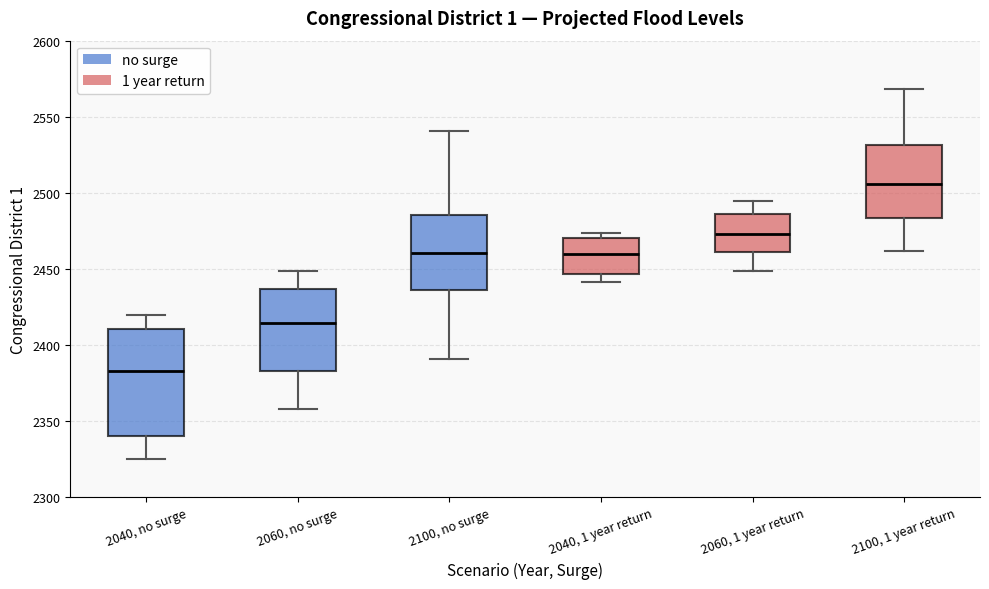

Where is the lower edge of the box for 2100, 1 year return on the y-axis? The values are not printed on the chart, so give them approximately, as read against the axis.

2485